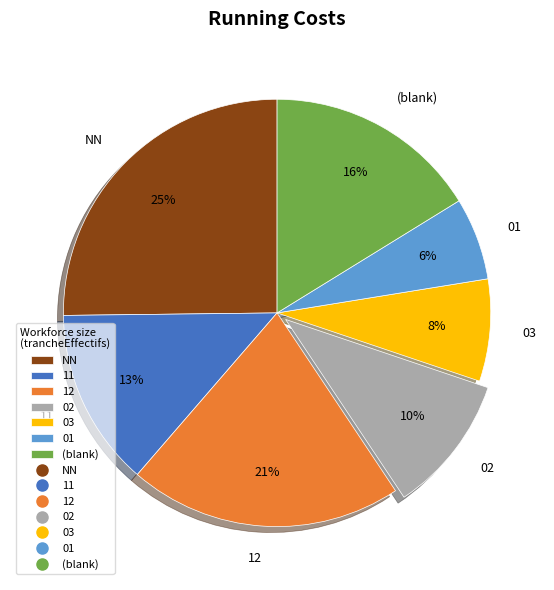

To the nearest percent, what is the average slice percentage?

14%